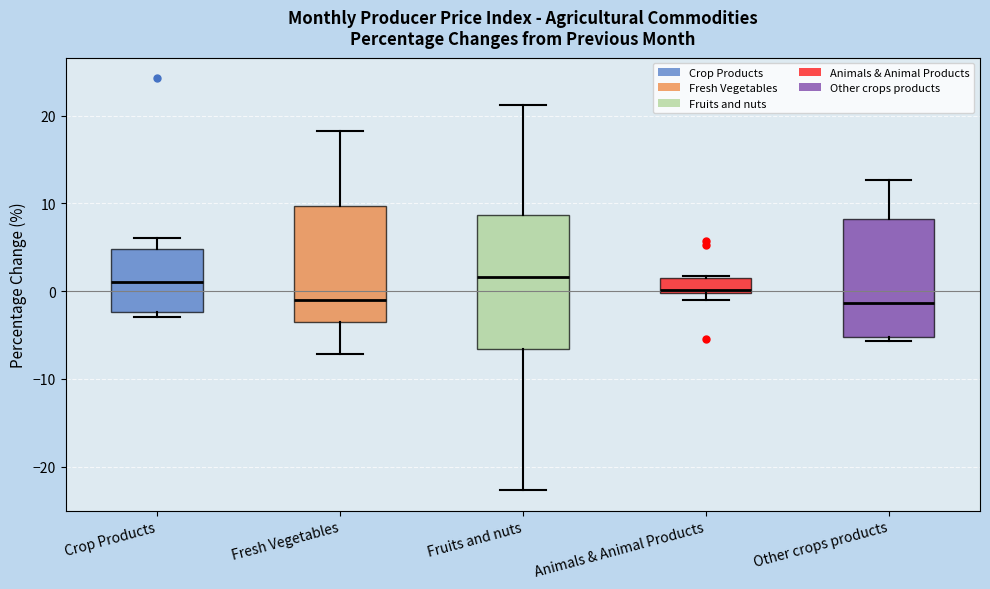

Reading left to right, read every box against the y-axis: the position of its median line, the range the box covers, and the ends of its whiskers. The values are not printed on the chart, so give them approximately, as read against the axis.

Crop Products: median 1, box -2 to 5, whiskers -3 to 6
Fresh Vegetables: median -1, box -3 to 10, whiskers -7 to 18
Fruits and nuts: median 2, box -7 to 9, whiskers -23 to 21
Animals & Animal Products: median 0 (just above the box's lower edge), box 0 to 2, whiskers -1 to 2
Other crops products: median -1, box -5 to 8, whiskers -6 to 13